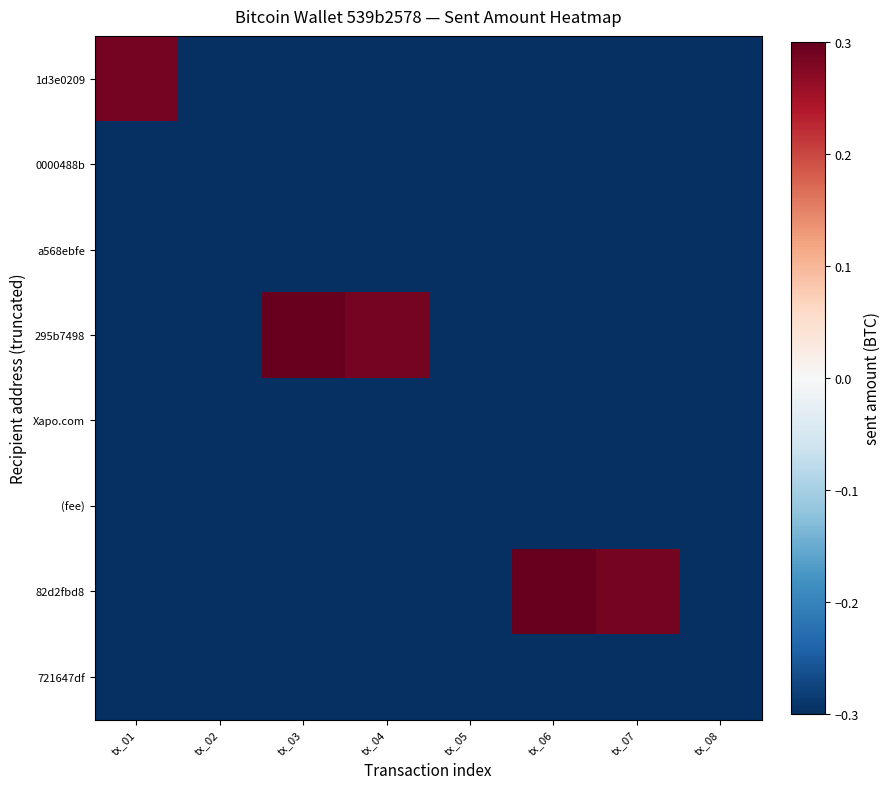

How many series are shown in this chart?

8